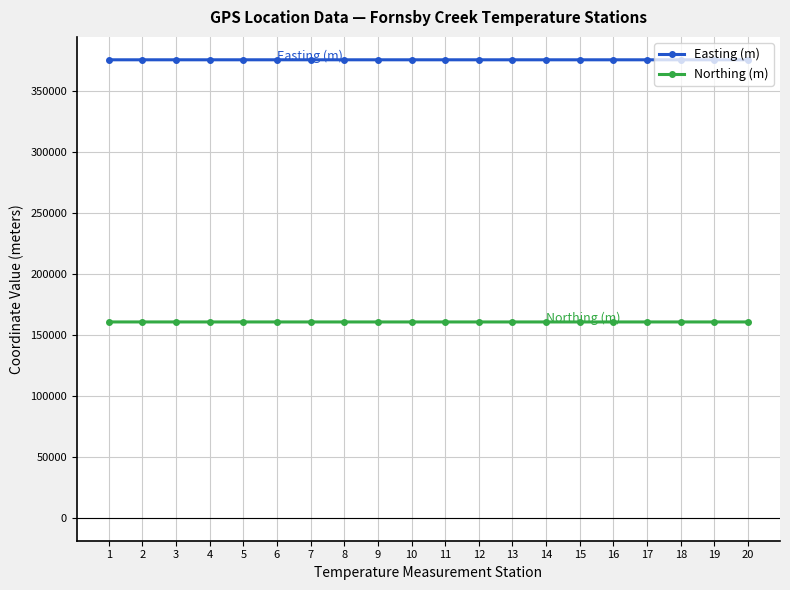

Which series has the largest total across all categories?

Easting (m)